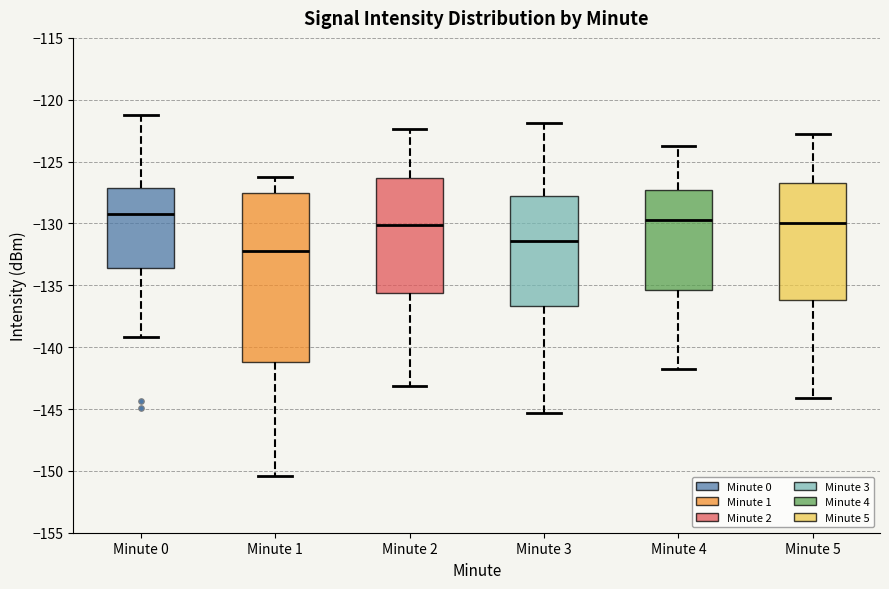

Where is the lower edge of the box for Minute 0 on the y-axis? The values are not printed on the chart, so give them approximately, as read against the axis.

-133.5